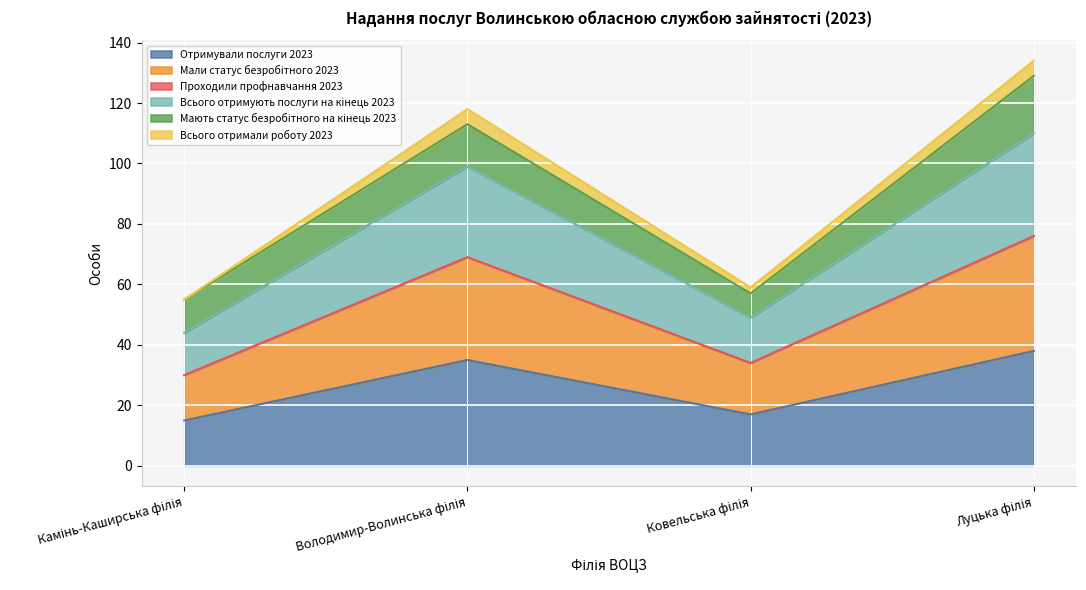

Which has a higher value, Камінь-Каширська філія or Ковельська філія?

Ковельська філія